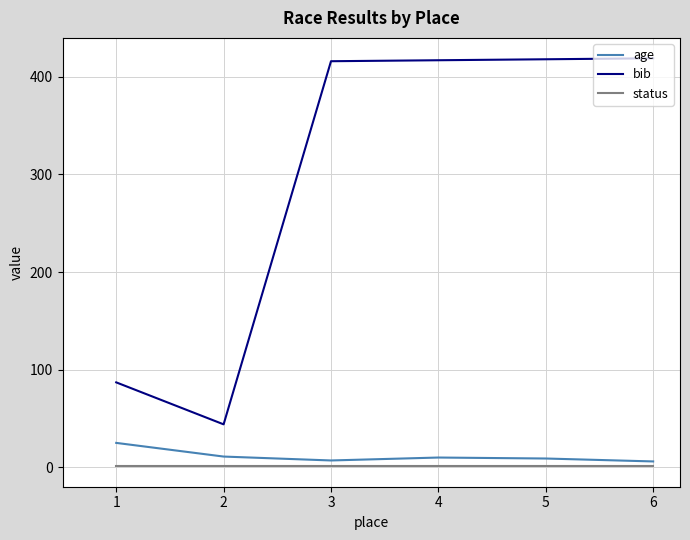

True or false: status and bib cross at least once.

False